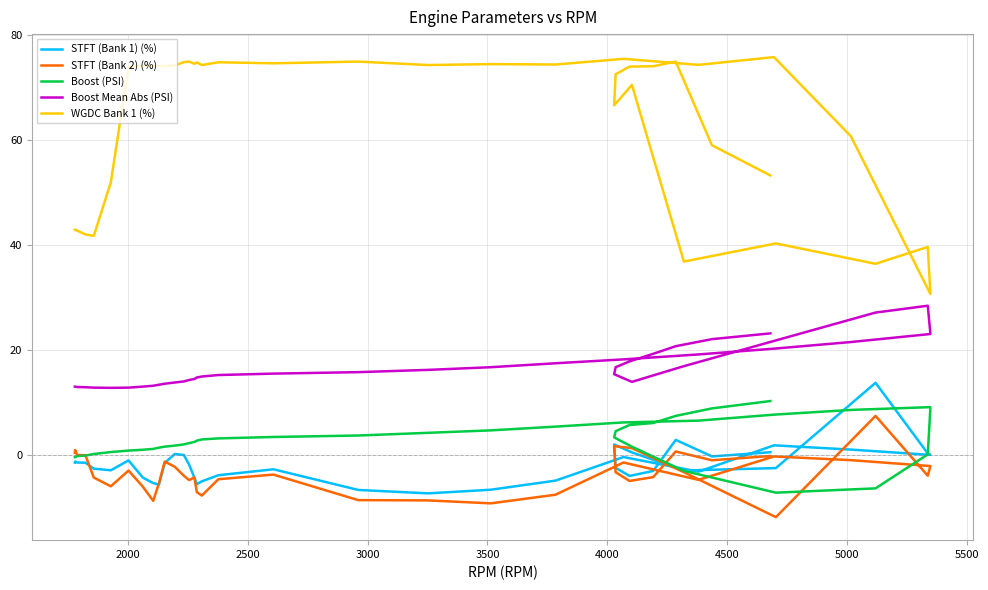

At how many categories does at least one series exceed 0?

40